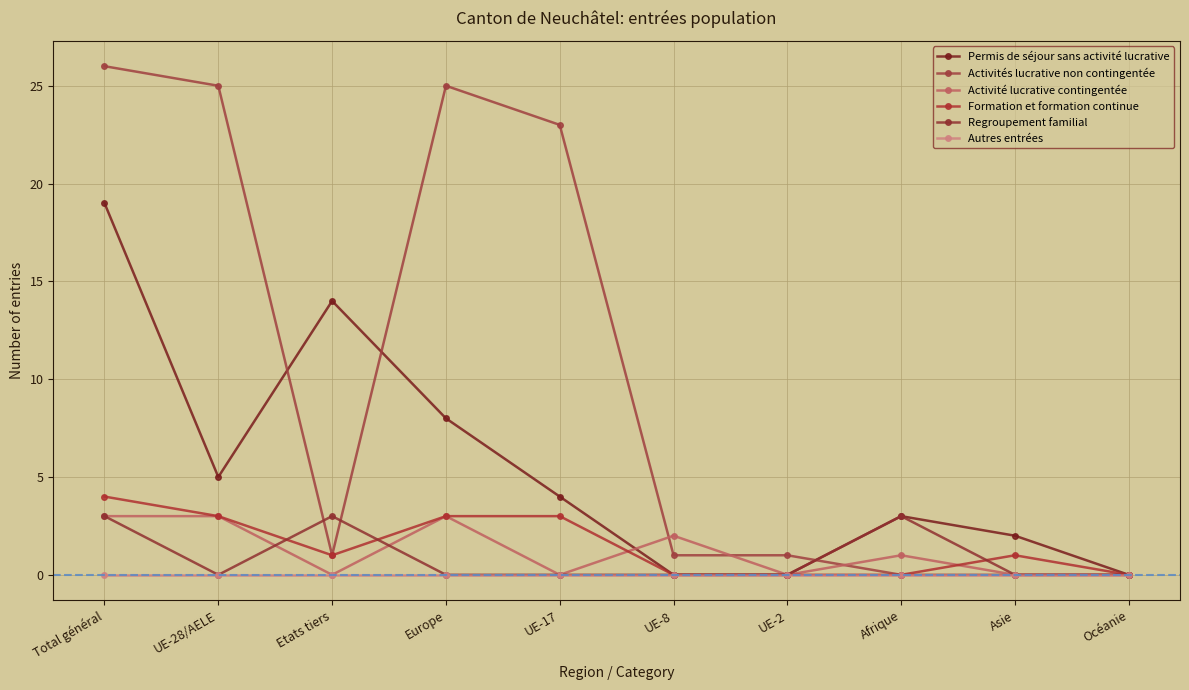

Which series has the widest spread of values?

Activités lucrative non contingentée